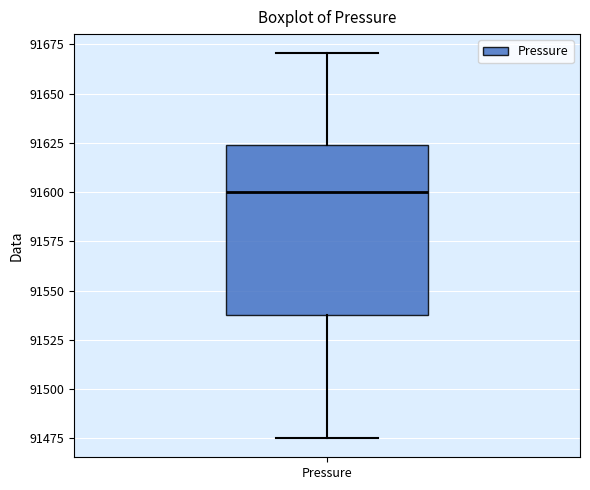

Read this box plot against the y-axis: the position of the median line, the range covered by the box, and the ends of both whiskers. The values are not printed on the chart, so give them approximately, as read against the axis.

median 91600, box 91540 to 91625, whiskers 91475 to 91670